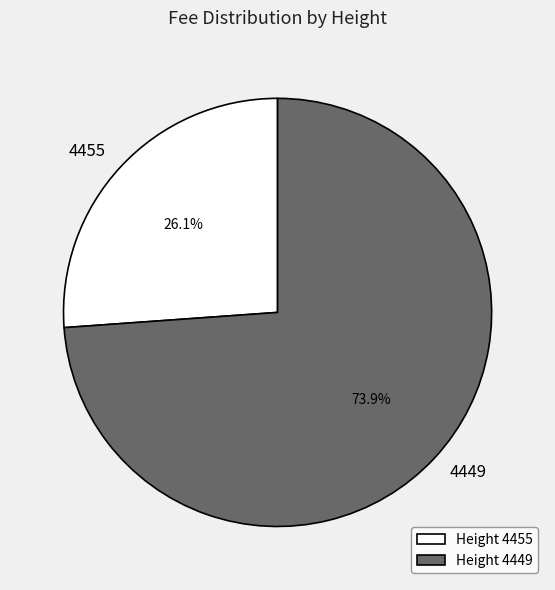

Which slice is the smallest?

Height 4455